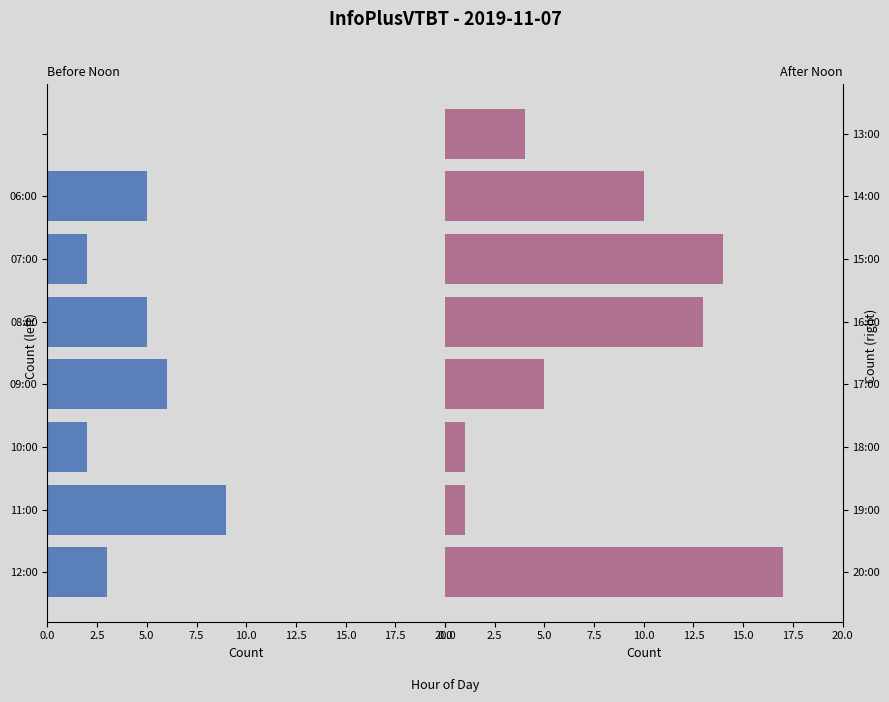

What is the value of the After Noon bar at the 1st from the left?

17